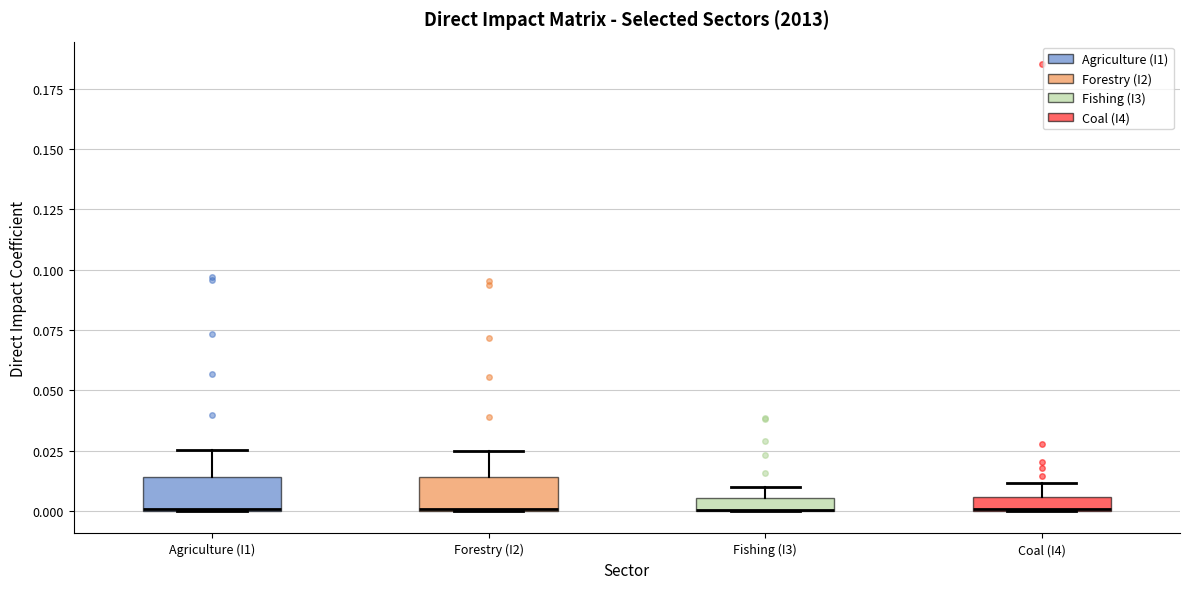

Where is the upper edge of the box for Fishing (I3) on the y-axis? The values are not printed on the chart, so give them approximately, as read against the axis.

0.005